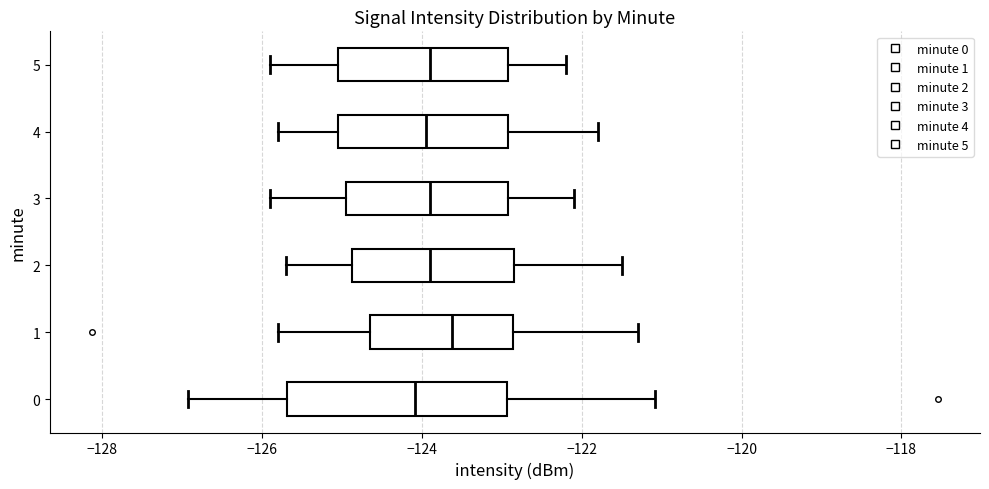

Where is the right edge of the box at y = 4 on the x-axis? The values are not printed on the chart, so give them approximately, as read against the axis.

-123.0